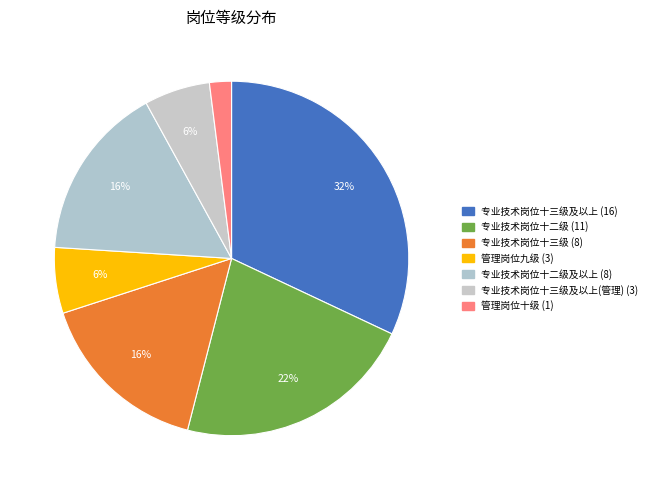

What is the smallest slice in the pie chart?

管理岗位十级